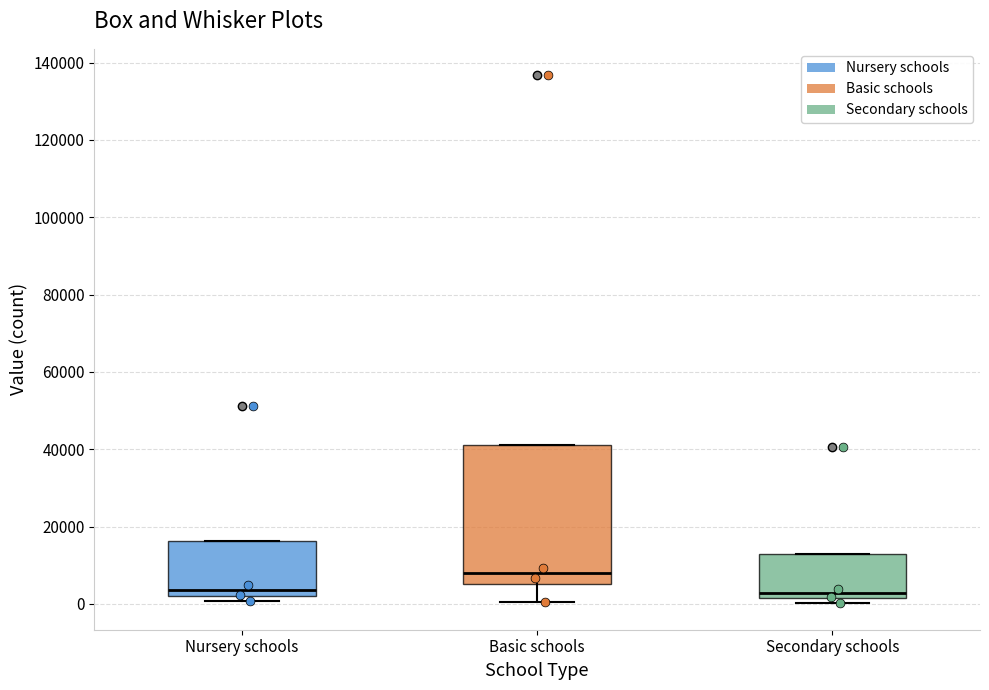

Where is the lower edge of the box for Secondary schools on the y-axis? The values are not printed on the chart, so give them approximately, as read against the axis.

2000